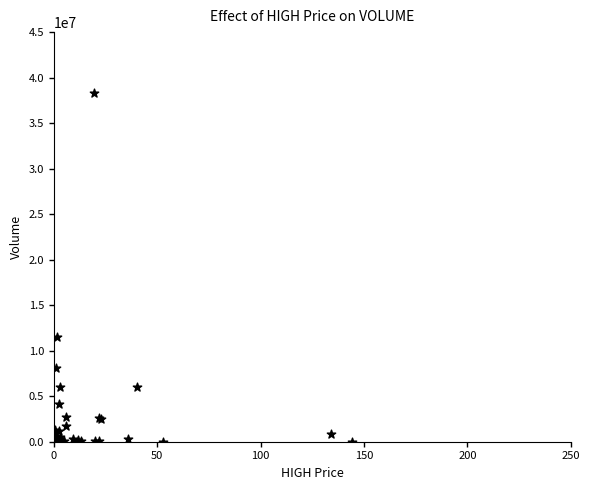

What Y value in the scatter plot is closest to 19150922?

11549156